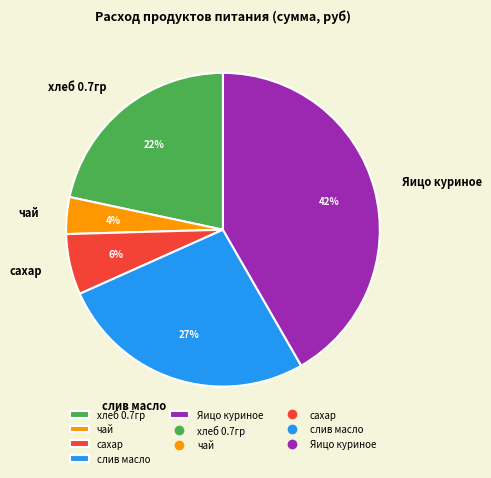

Count the number of slices in the pie.

5